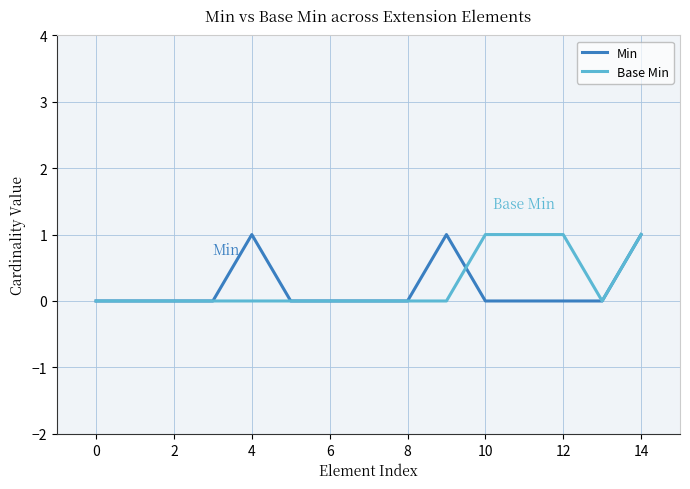

What are all the series names shown in the legend?

Min, Base Min